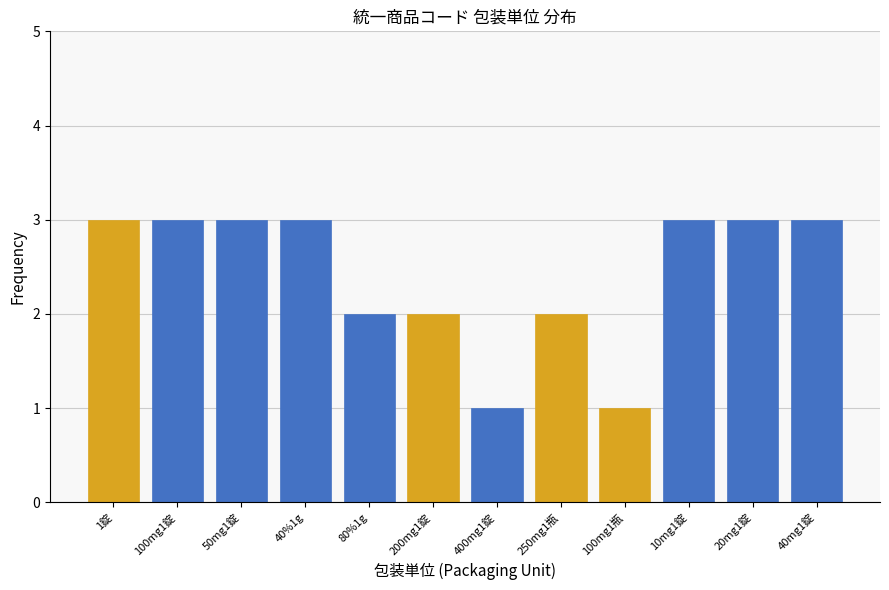

Reading left to right, transcribe all the data shown in this chart.

3	3	3	3	2	2	1	2	1	3	3	3